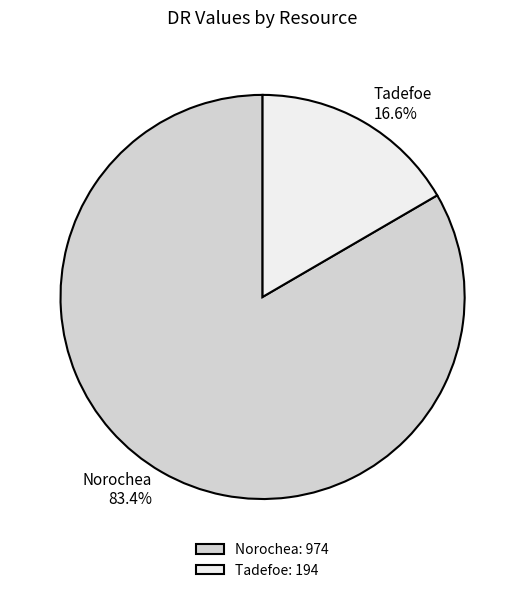

To the nearest percent, what portion does Norochea represent?

83%